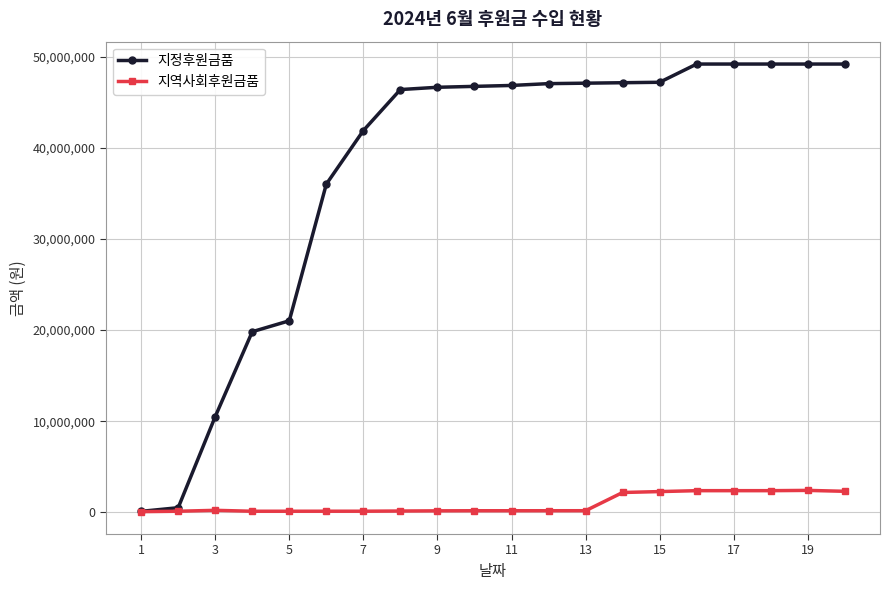

True or false: 지역사회후원금품 has more than 1 interior local peaks.

True